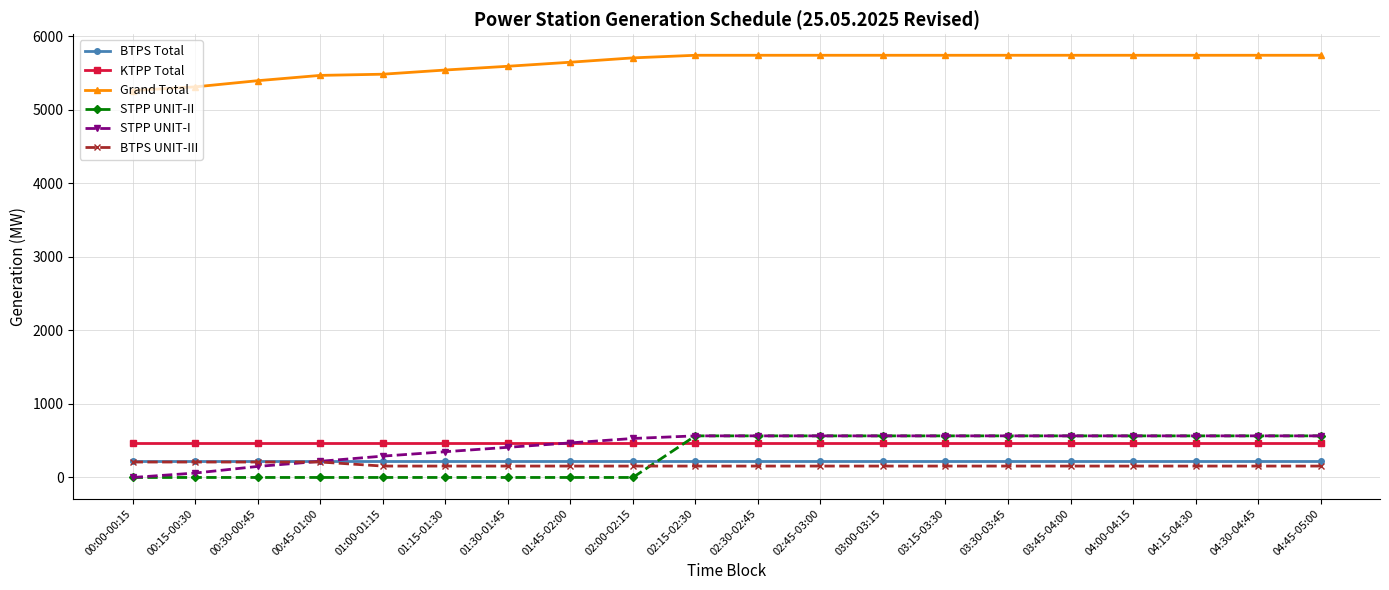

Which series changed the most between 00:30-00:45 and 03:00-03:15?

STPP UNIT-II